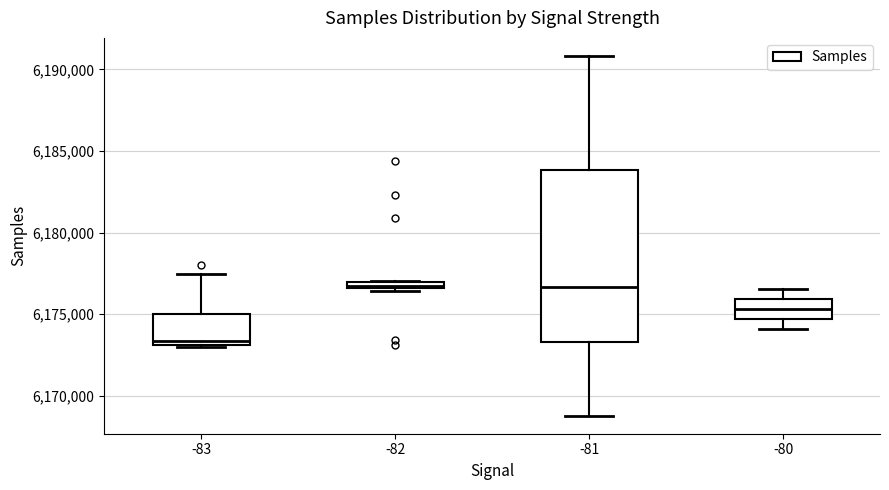

Where does the median line of the box at x = -80 sit on the y-axis? The values are not printed on the chart, so give them approximately, as read against the axis.

6175500